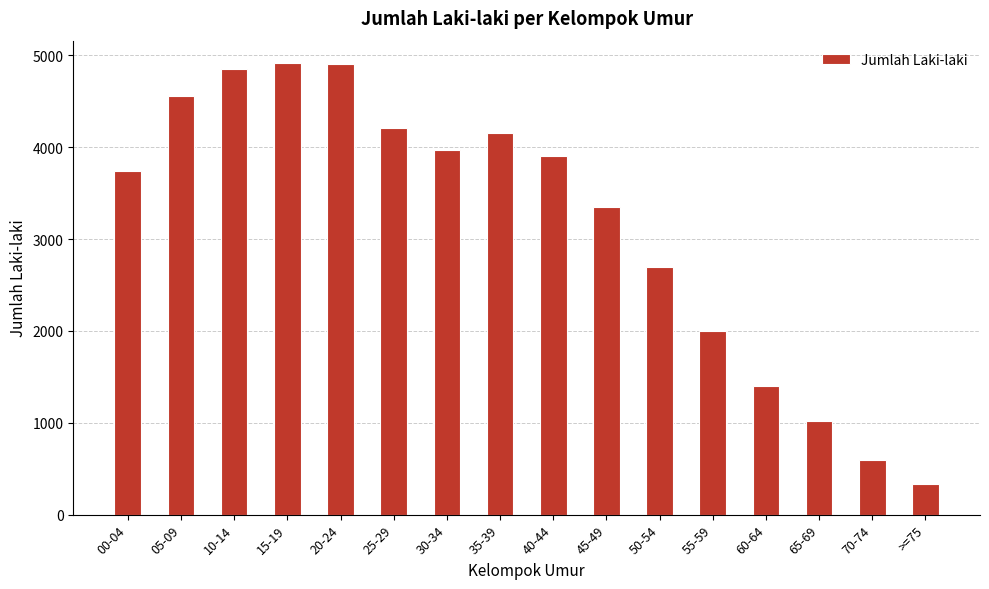

What is the label of the 6th bar from the left?

25-29